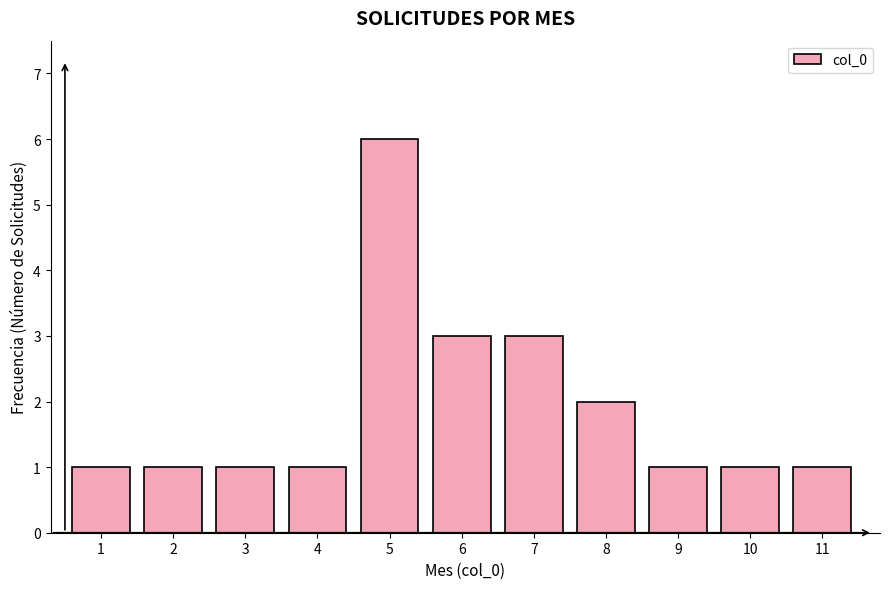

Reading left to right, list all the values displayed in this chart.

1	1	1	1	6	3	3	2	1	1	1